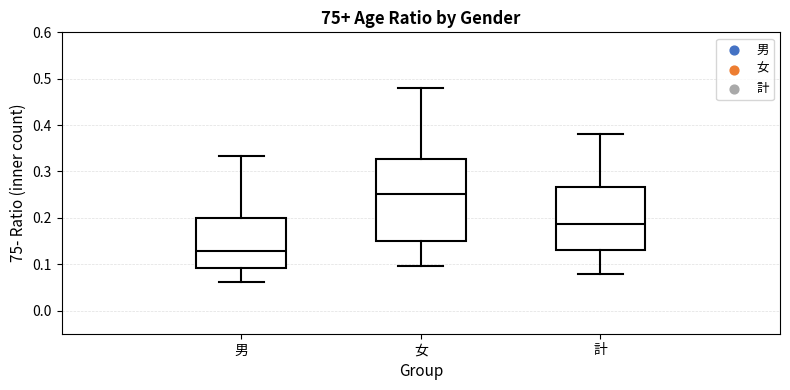

Reading left to right, transcribe this box plot: for each box, give where its median line is, the range the box spans, and where its two whiskers end, as read against the y-axis. The values are not printed on the chart, so give them approximately, as read against the axis.

男: median 0.13, box 0.09 to 0.20, whiskers 0.06 to 0.33
女: median 0.25, box 0.15 to 0.33, whiskers 0.10 to 0.48
計: median 0.19, box 0.13 to 0.27, whiskers 0.08 to 0.38